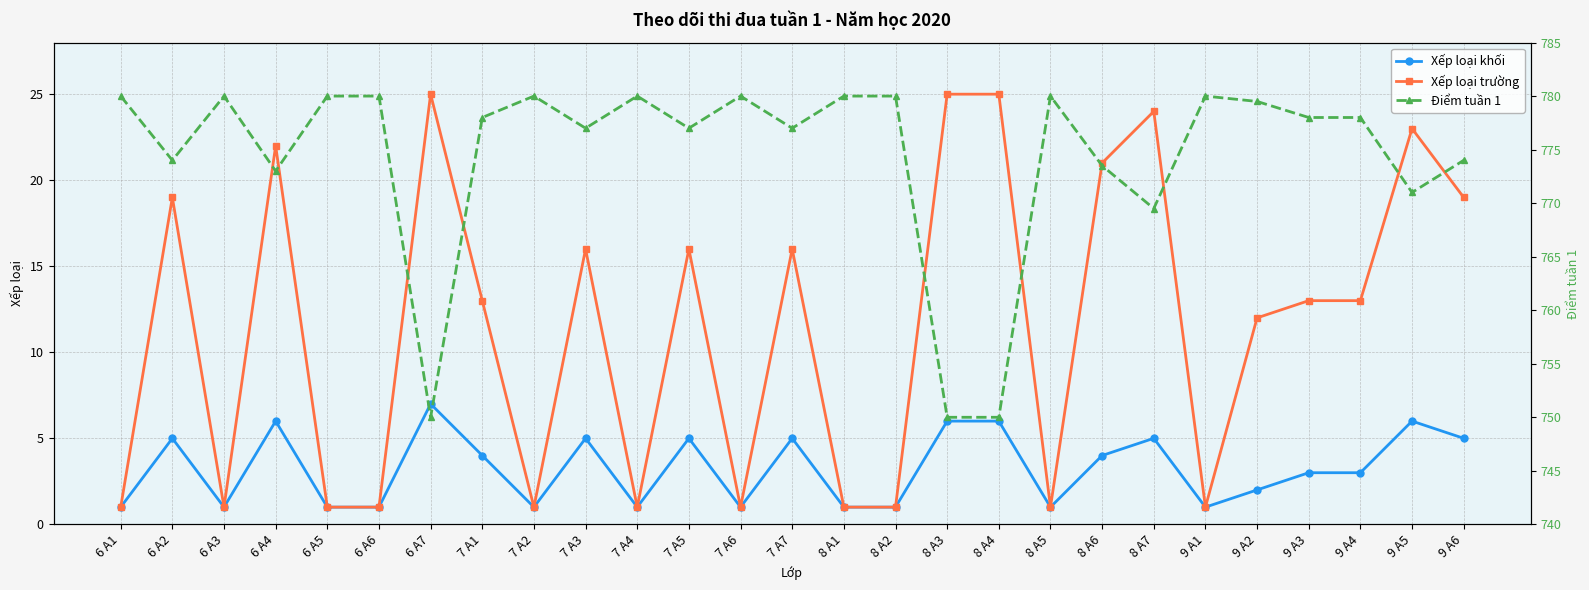

What is the greatest value displayed?

780.0